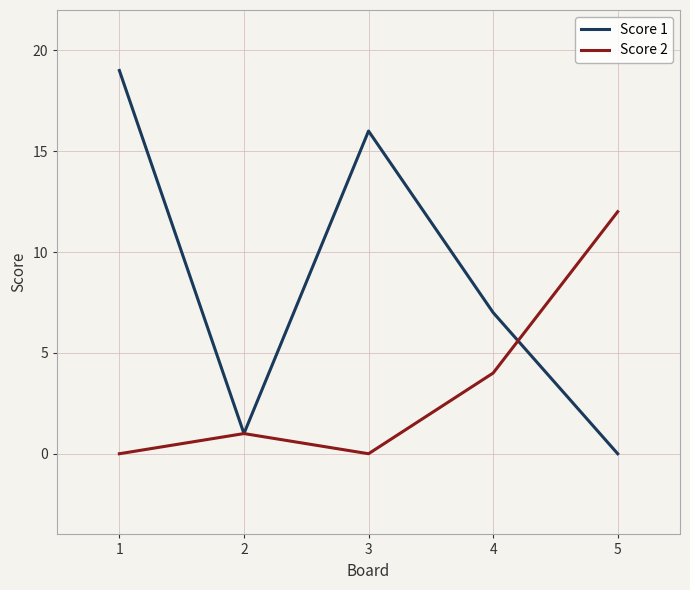

Rank the series by their average value, from lowest to highest.

Score 2, Score 1